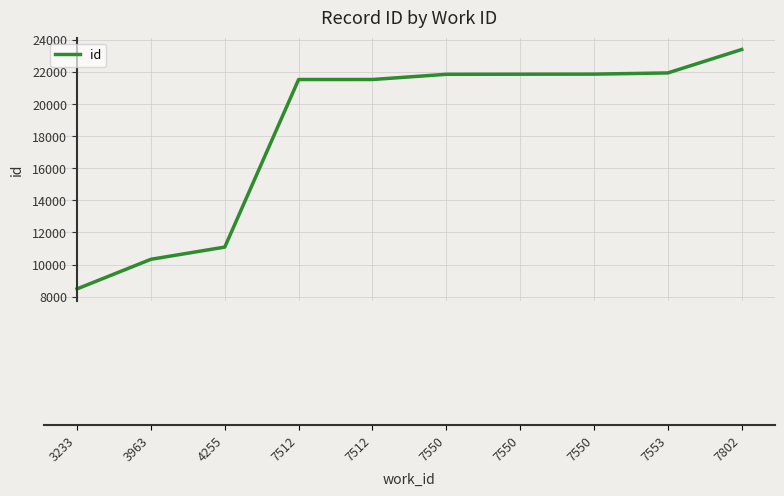

Is this an area chart (filled region under the line)?

No